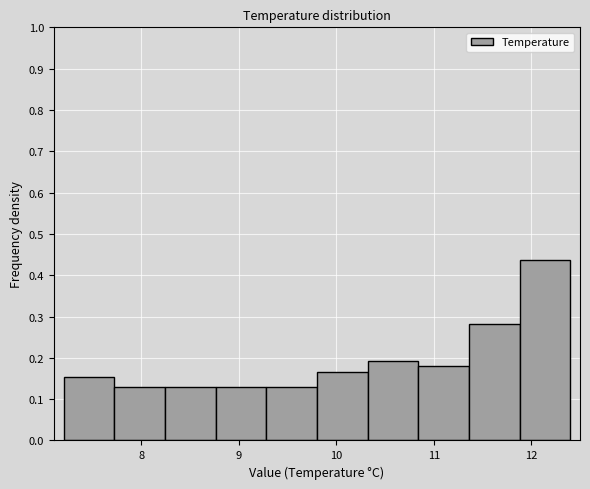

Which range on the x-axis has the tallest bar?

11.88 to 12.40